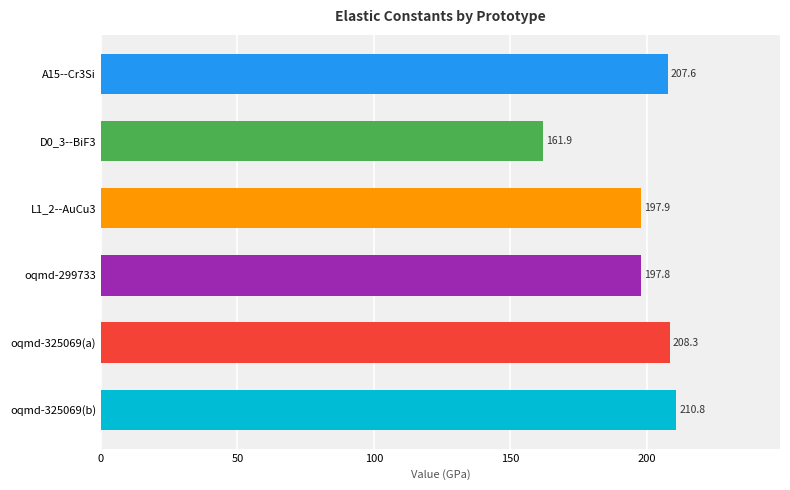

Rank the categories by value from lowest to highest.

D0_3--BiF3, oqmd-299733, L1_2--AuCu3, A15--Cr3Si, oqmd-325069(a), oqmd-325069(b)